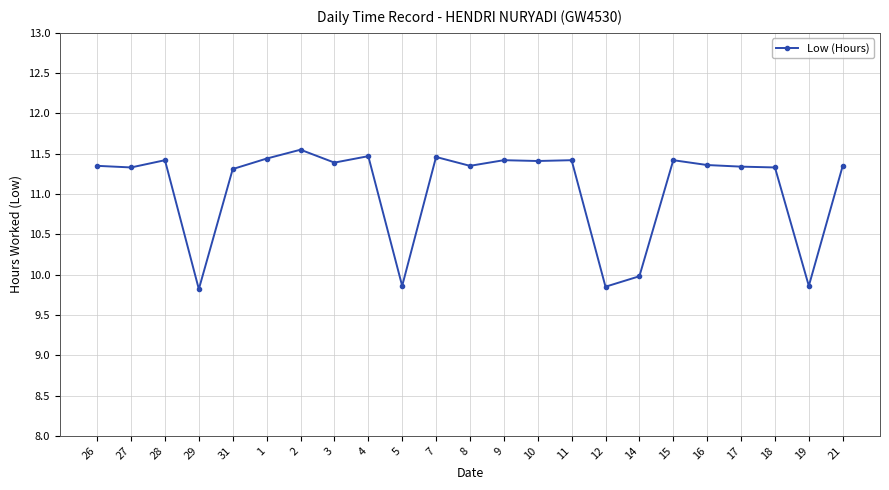

How many values are between 11 and 12?

18